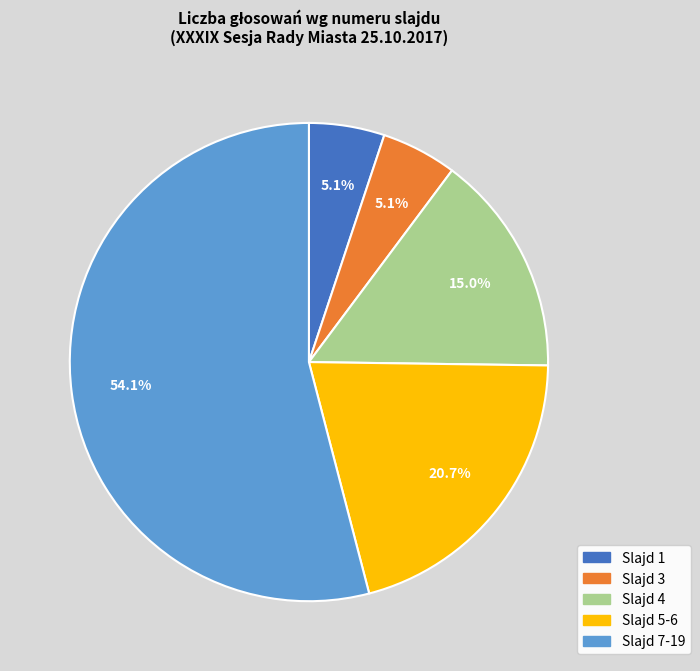

Count the number of slices in the pie.

5